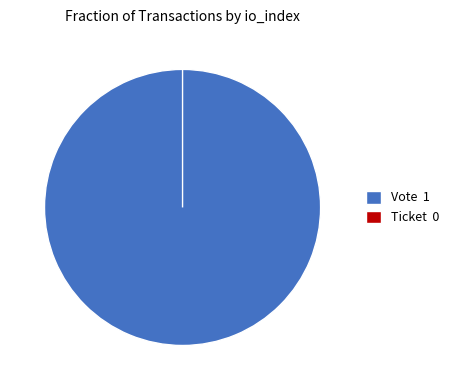

What percentage is the Vote (io_index=1) slice, to the nearest percent?

100%